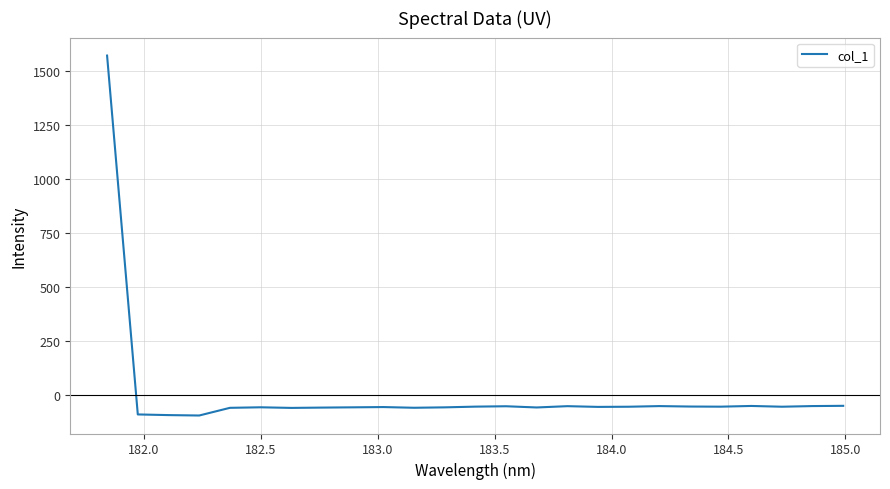

What is the minimum value shown in the chart?

-97.0